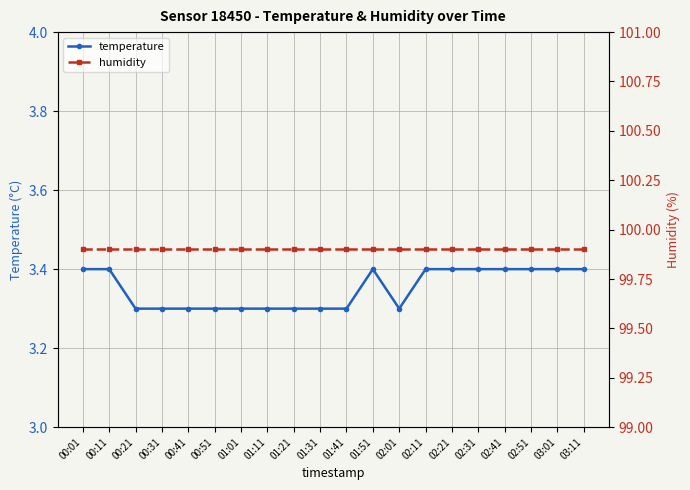

In temperature, how many points are higher than both neighbors (excluding endpoints)?

1